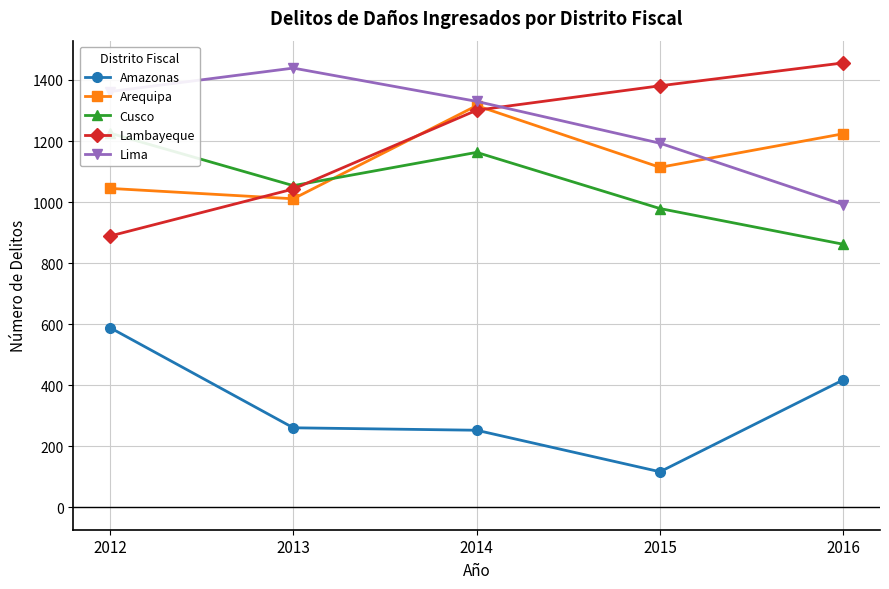

At which label does Lambayeque reach its minimum?

2012